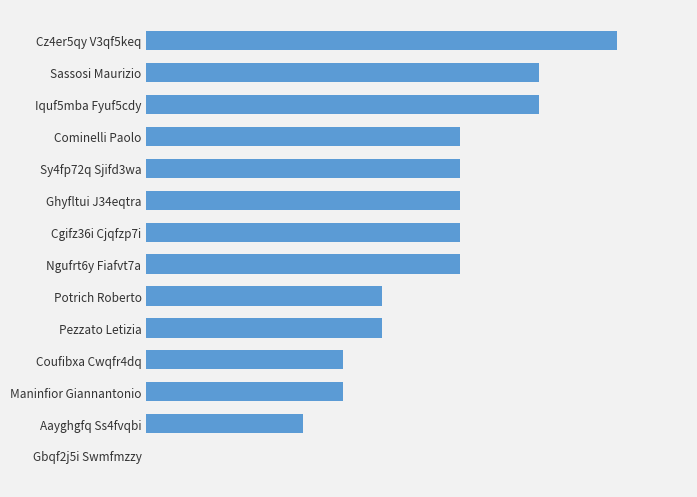

How many data points are above 8?

3